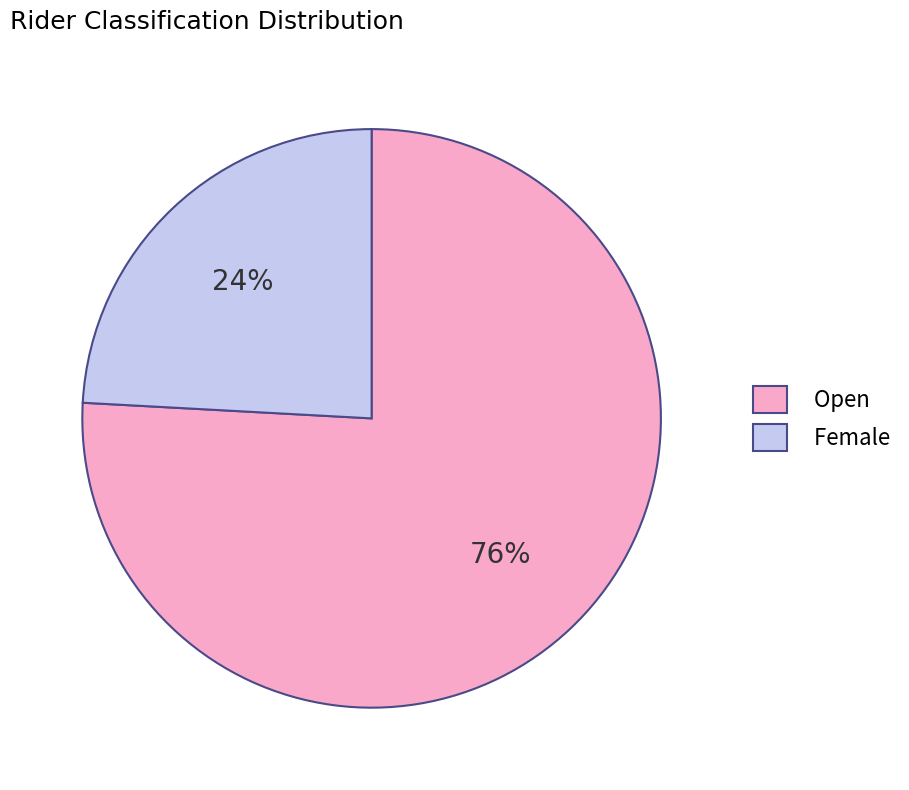

Is it true that Open is 76% of the pie?

True